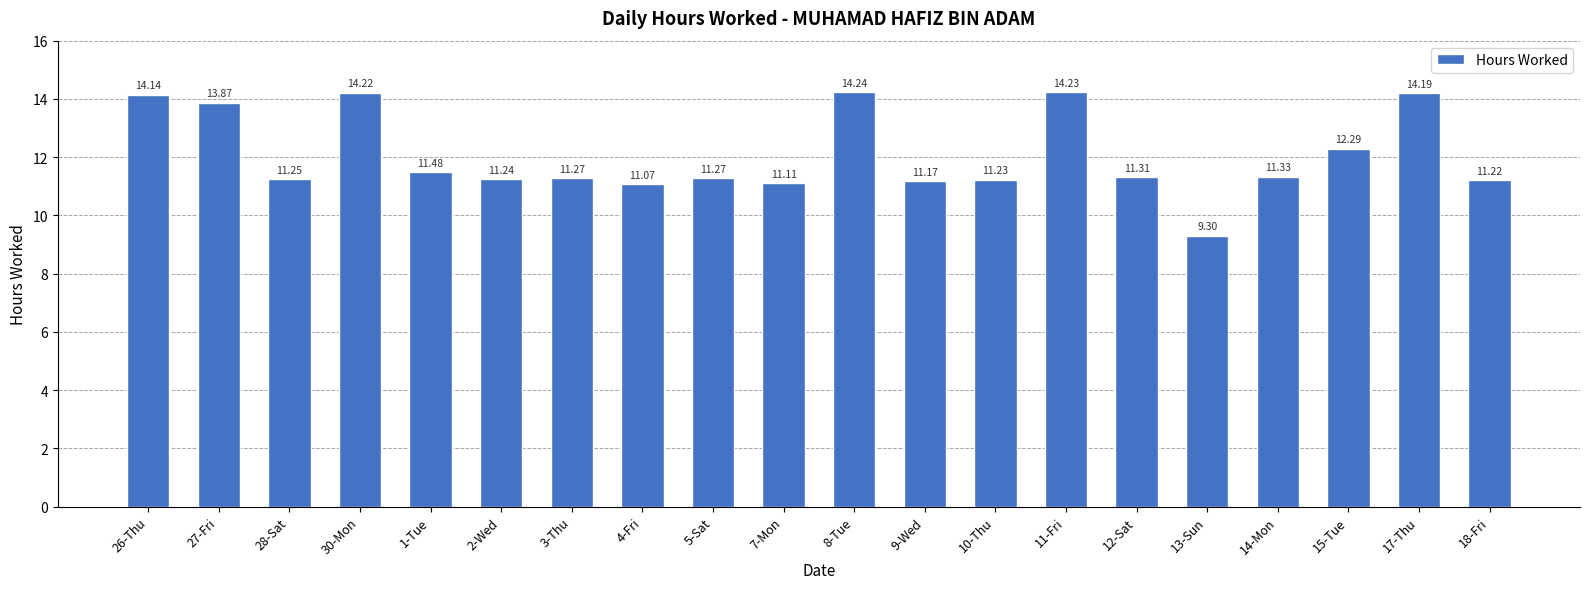

Count the number of data series in this chart.

1